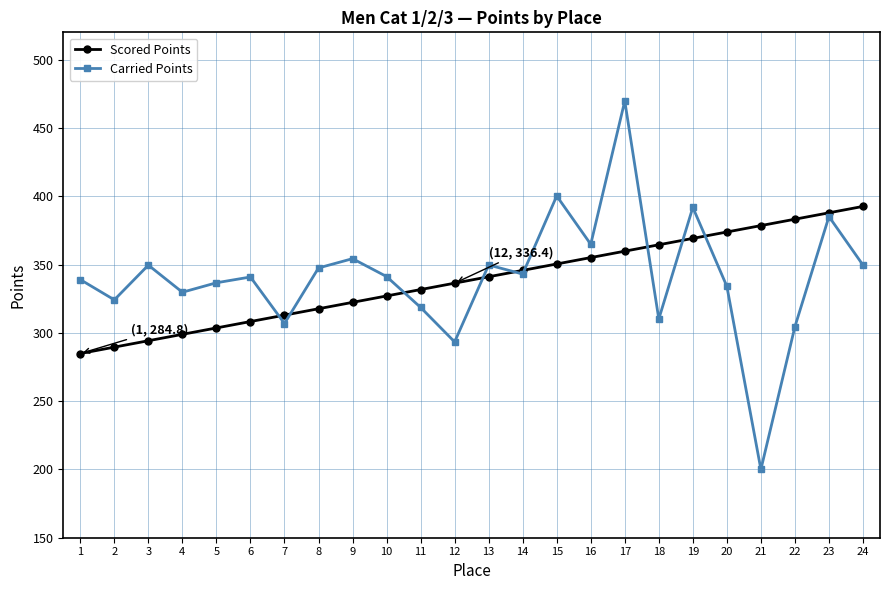

What are all the series names shown in the legend?

Scored Points, Carried Points